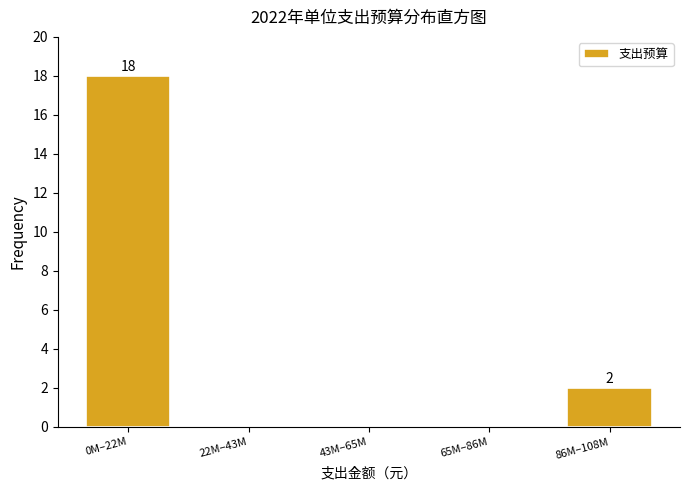

At which label is the value closest to 9?

86M–108M